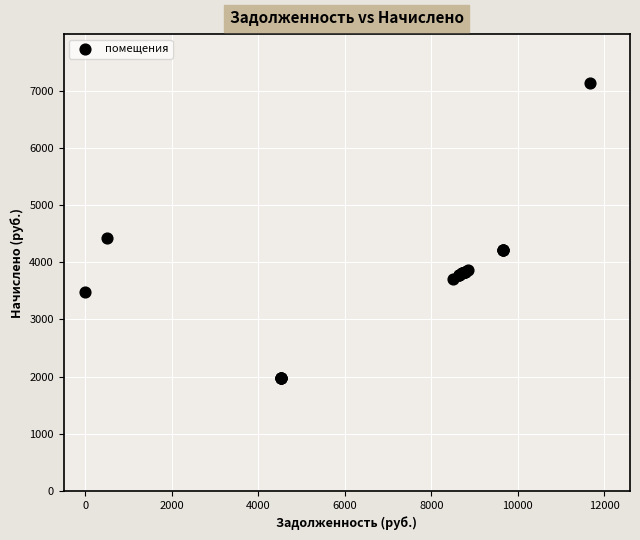

What Y value in the scatter plot is closest to 4554?

4416.8